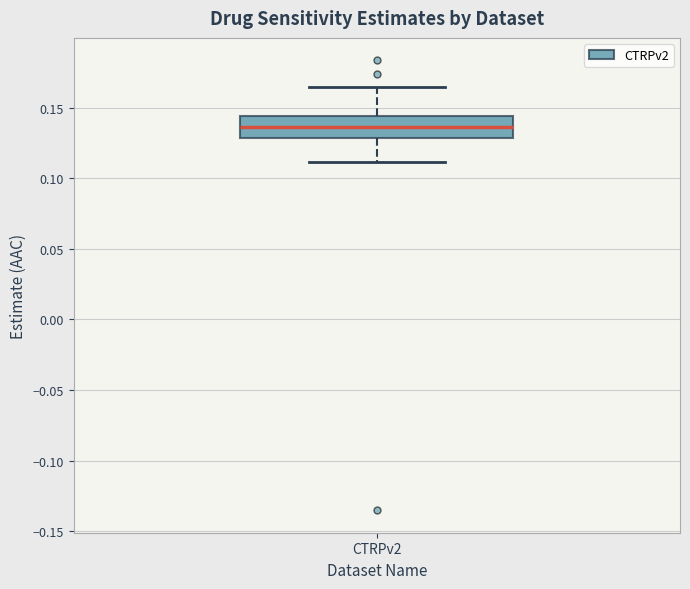

Where does the lower whisker of the box for CTRPv2 end on the y-axis? The values are not printed on the chart, so give them approximately, as read against the axis.

0.110